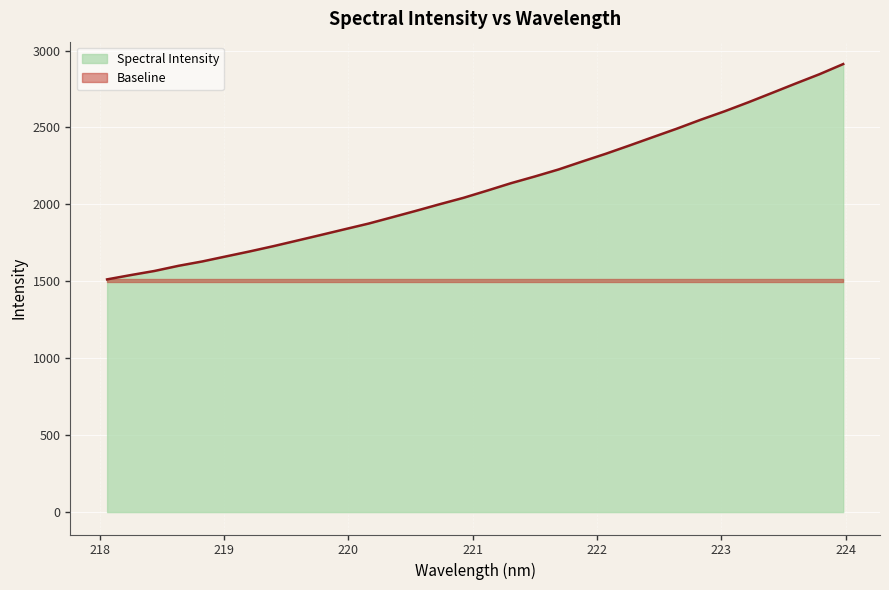

What is the change in value from 218.442 to 223.5987?

+1218.5